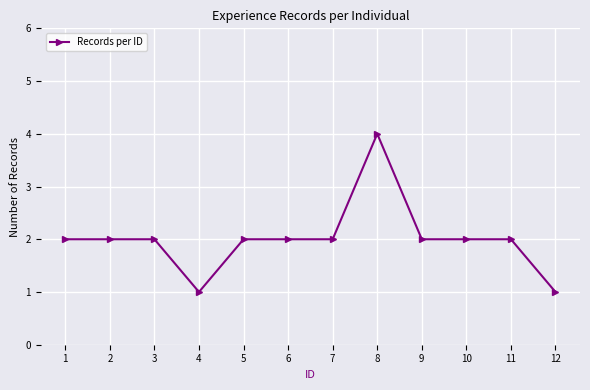

What is the sum of all values?

24